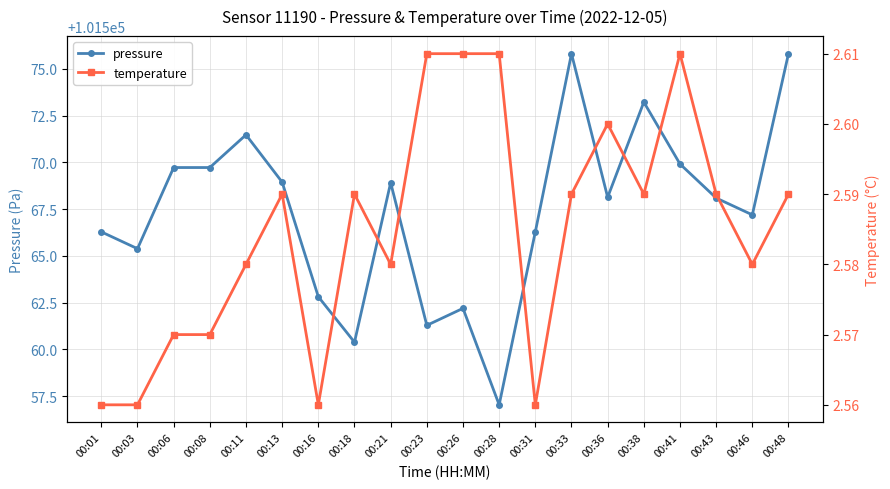

The value of pressure at 00:28 is 101557.0. True or false?

True